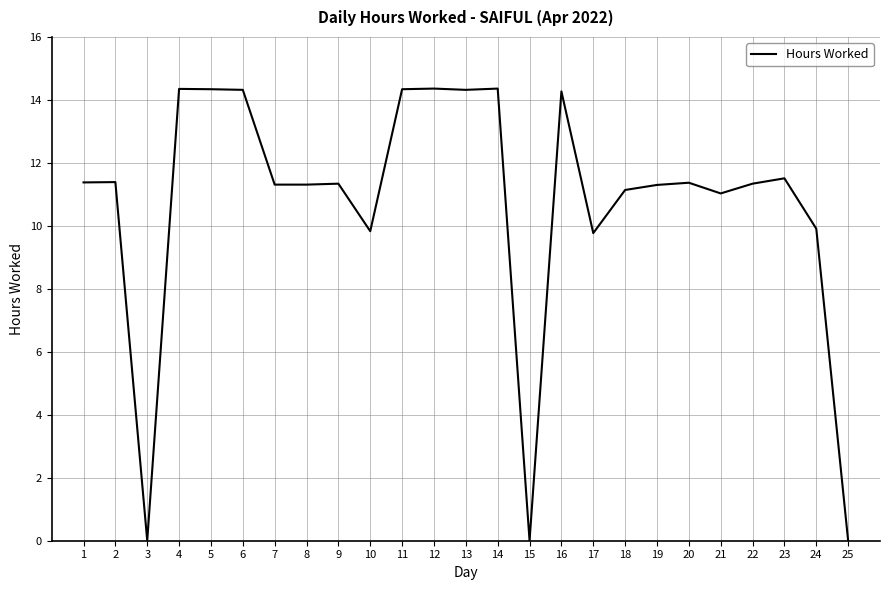

What is the average value?

10.7